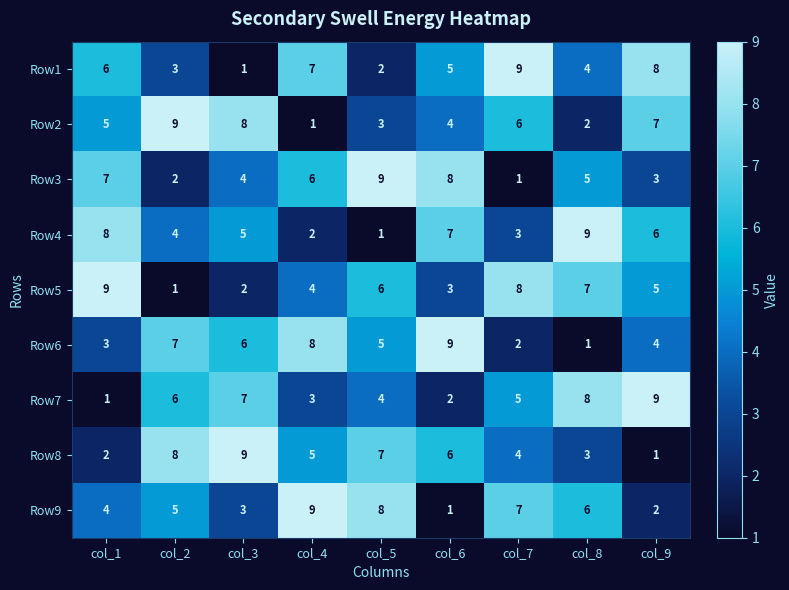

How many categories are shown in the chart?

9